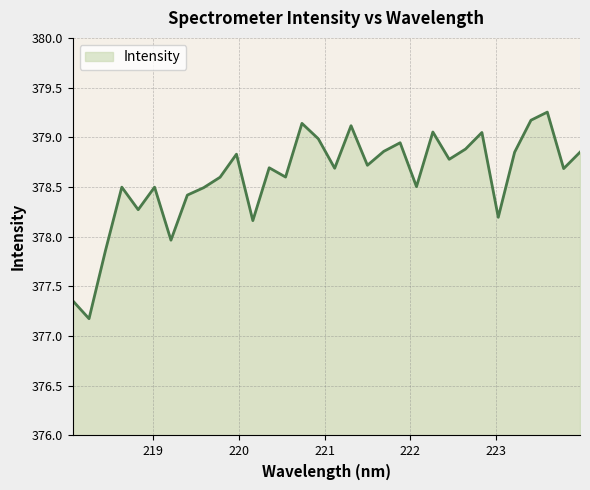

What is the minimum value shown in the chart?

377.2